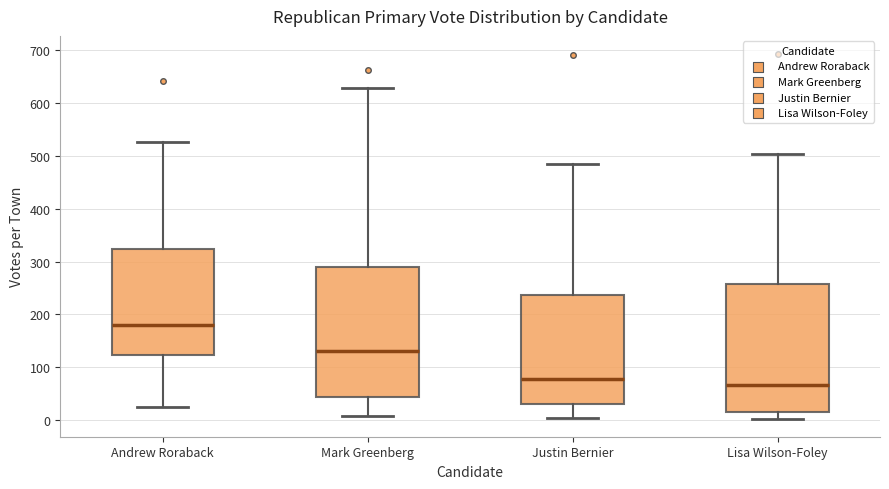

Where is the upper edge of the box for Justin Bernier on the y-axis? The values are not printed on the chart, so give them approximately, as read against the axis.

240